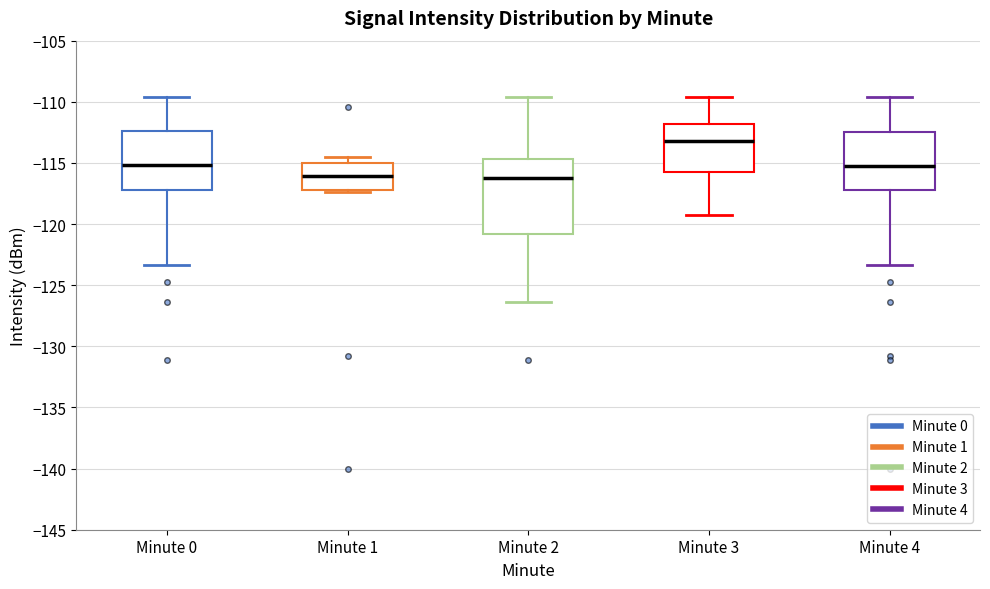

Comparing the boxes themselves (not the whiskers), which one is the tallest?

Minute 2